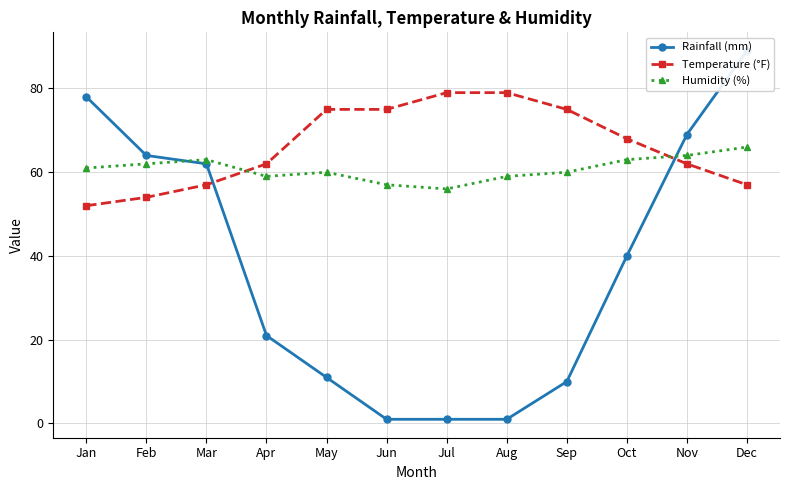

Does the chart display data point markers on the line(s)?

Yes